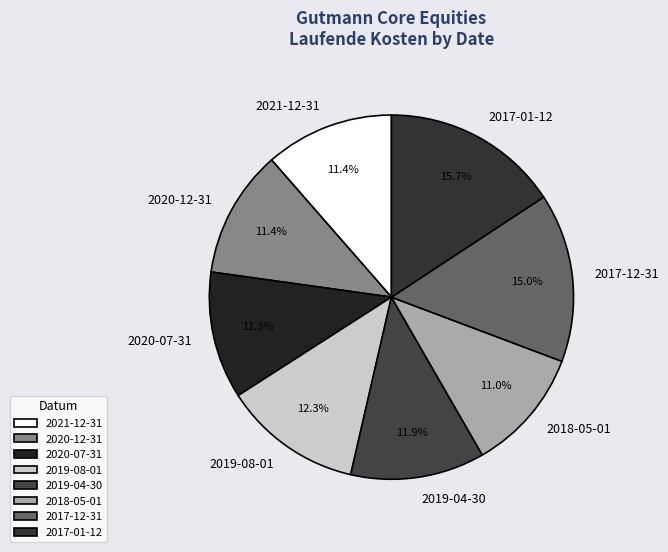

To the nearest percent, what is the average slice percentage?

12%